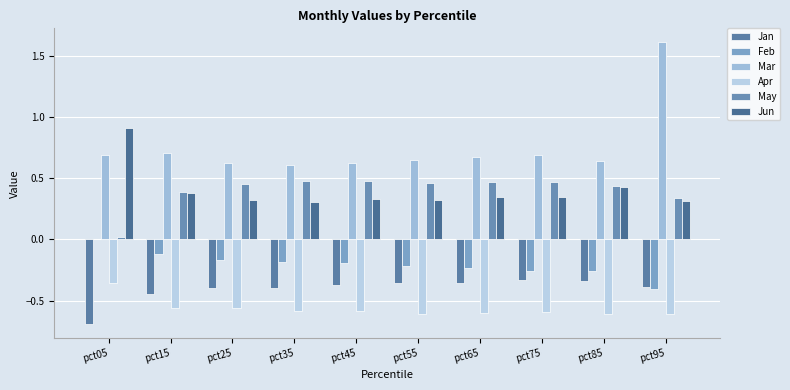

How many series are shown in this chart?

6